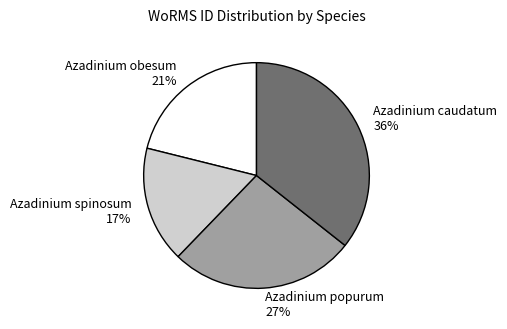

How many segments does this pie chart have?

4